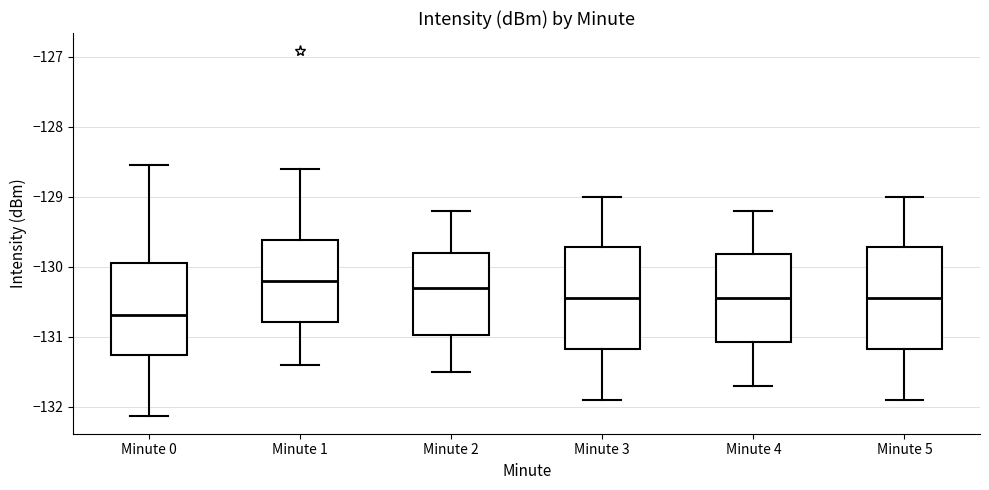

Reading left to right, read every box against the y-axis: the position of its median line, the range the box covers, and the ends of its whiskers. The values are not printed on the chart, so give them approximately, as read against the axis.

Minute 0: median -130.7, box -131.3 to -129.9, whiskers -132.1 to -128.5
Minute 1: median -130.2, box -130.8 to -129.6, whiskers -131.4 to -128.6
Minute 2: median -130.3, box -131.0 to -129.8, whiskers -131.5 to -129.2
Minute 3: median -130.4, box -131.2 to -129.7, whiskers -131.9 to -129.0
Minute 4: median -130.4, box -131.1 to -129.8, whiskers -131.7 to -129.2
Minute 5: median -130.4, box -131.2 to -129.7, whiskers -131.9 to -129.0